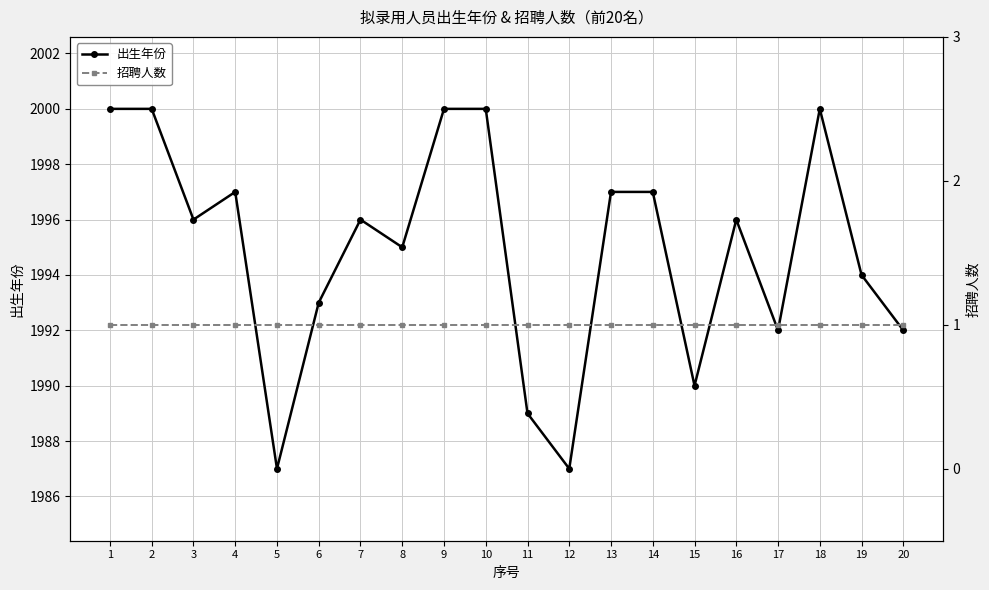

Which series changed the most between 4 and 14?

出生年份